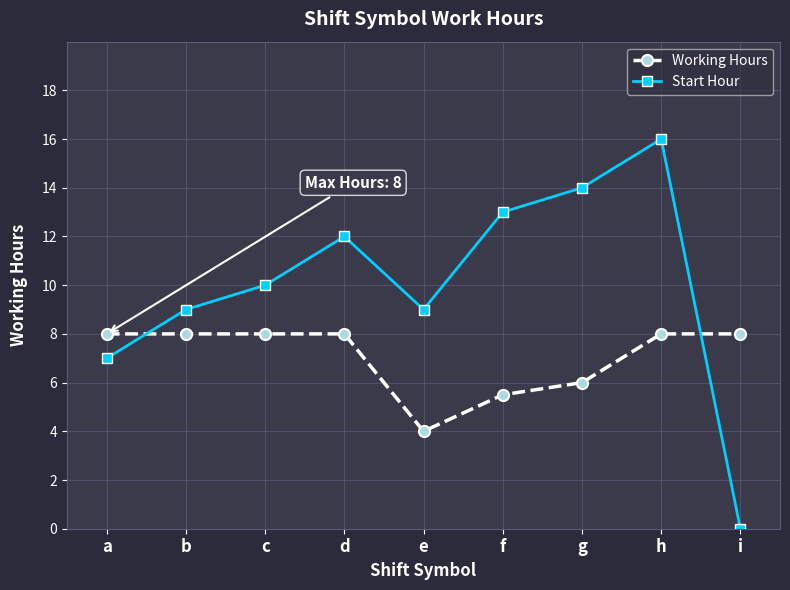

True or false: Working Hours has a value of 4.7 at a.

False